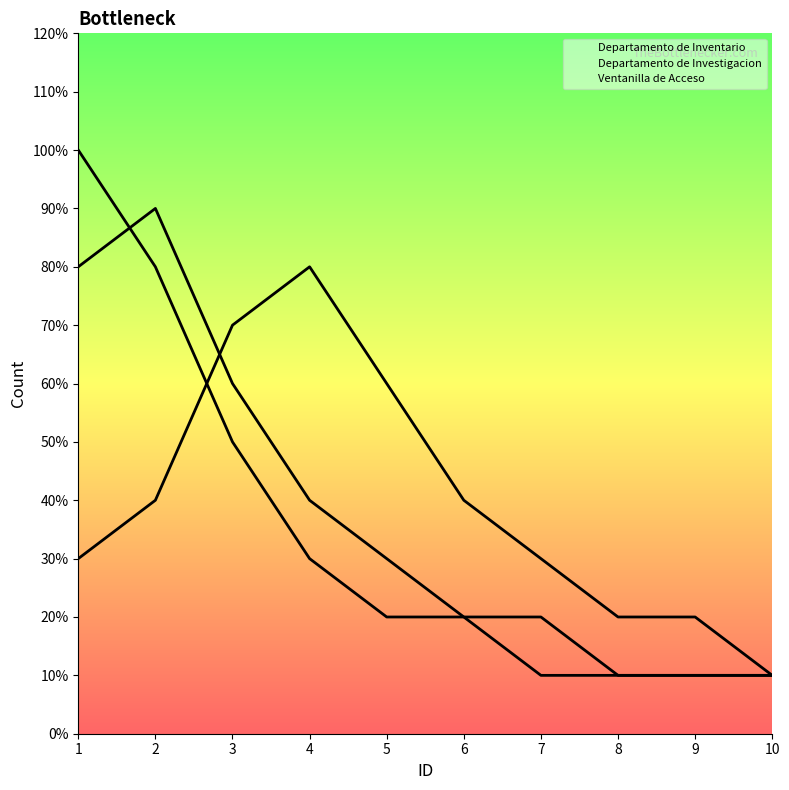

At which label is Ventanilla de Acceso closest to 4?

2